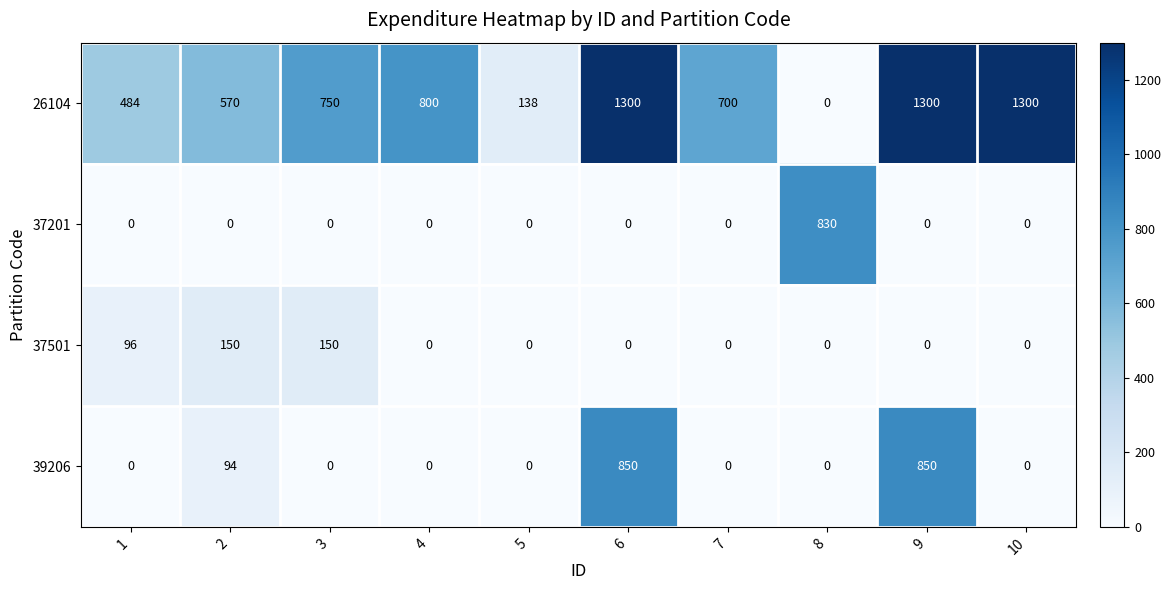

The 37201 series shows 528 at 3. True or false?

False